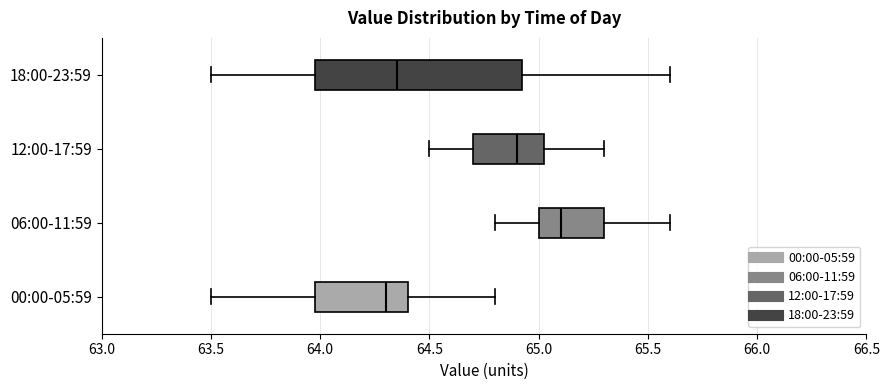

Which box's median line is the furthest to the right?

06:00-11:59